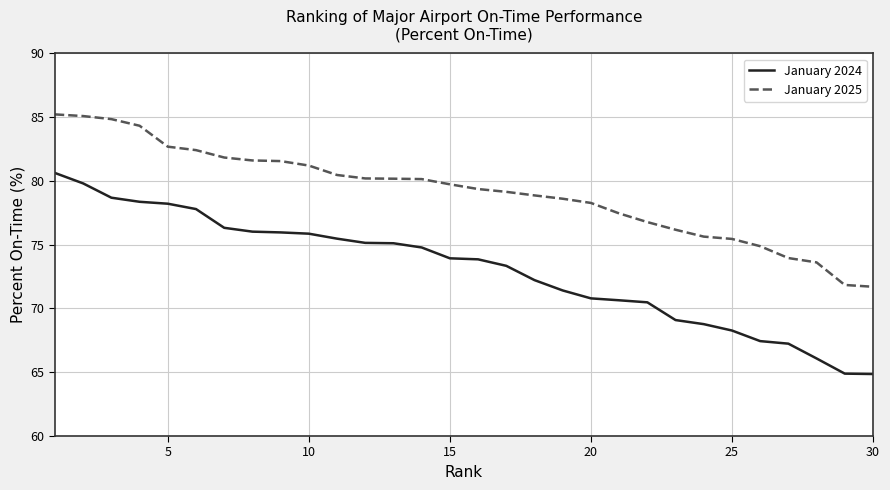

Does the chart display data point markers on the line(s)?

No